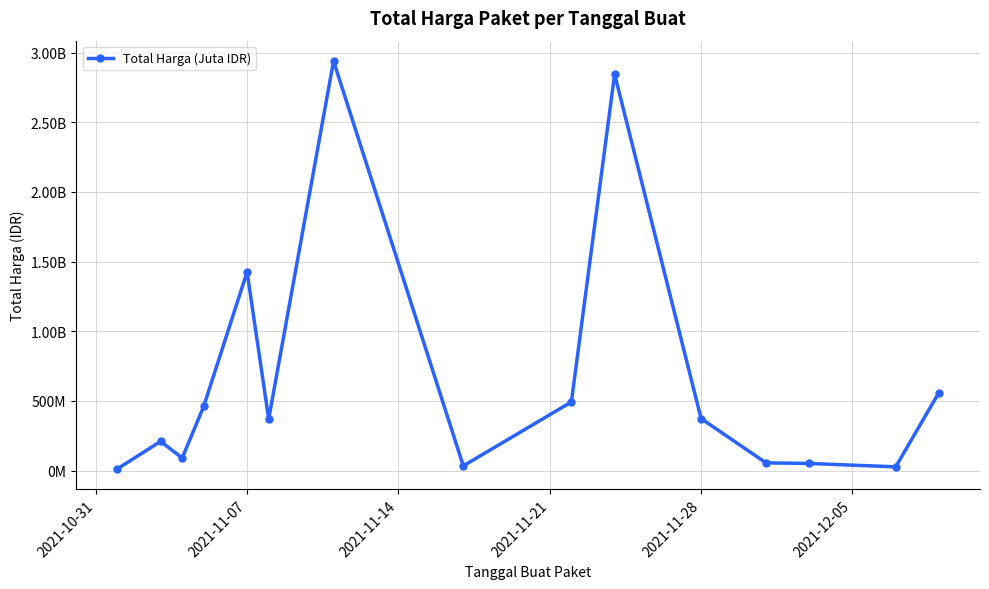

Does the chart have visible grid lines?

Yes